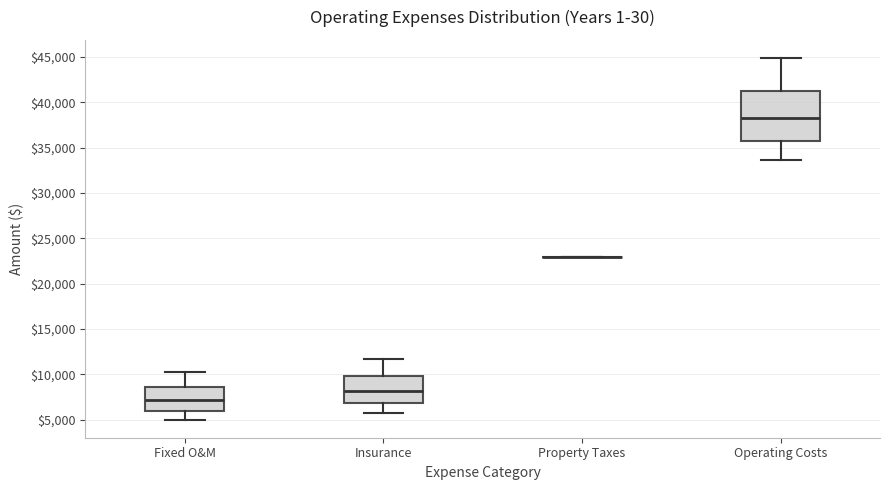

Which box is the tallest, from its lower edge to its upper edge?

Operating Costs